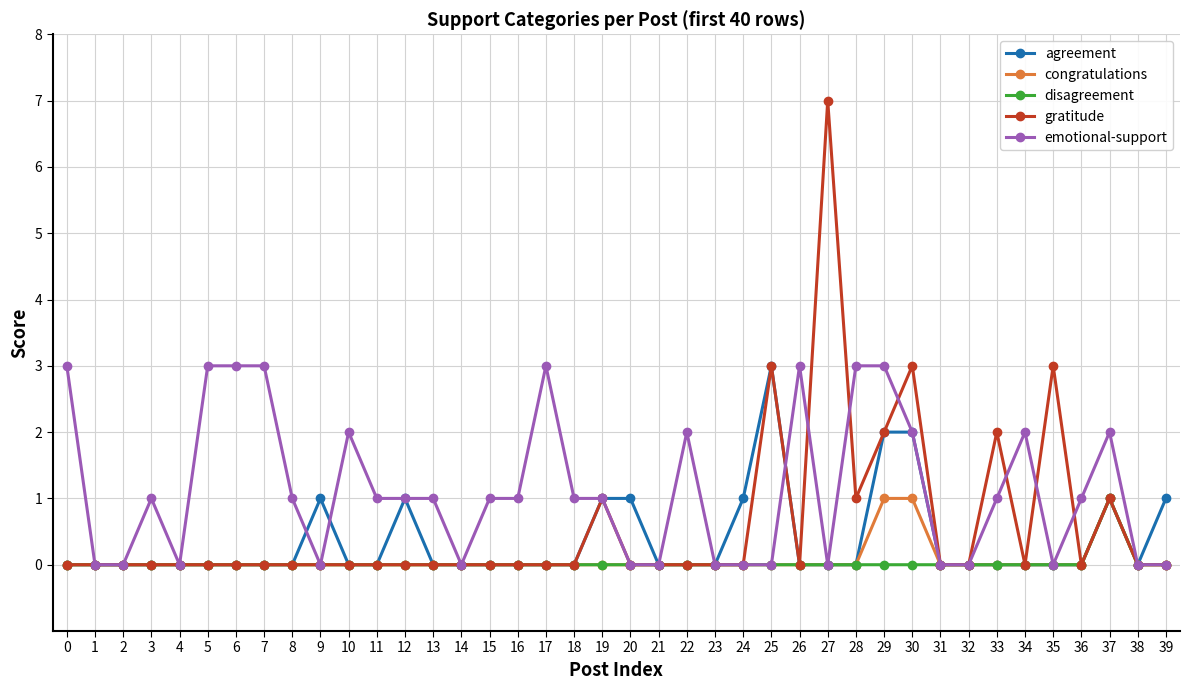

How many gratitude values are between 0 and 1?

34